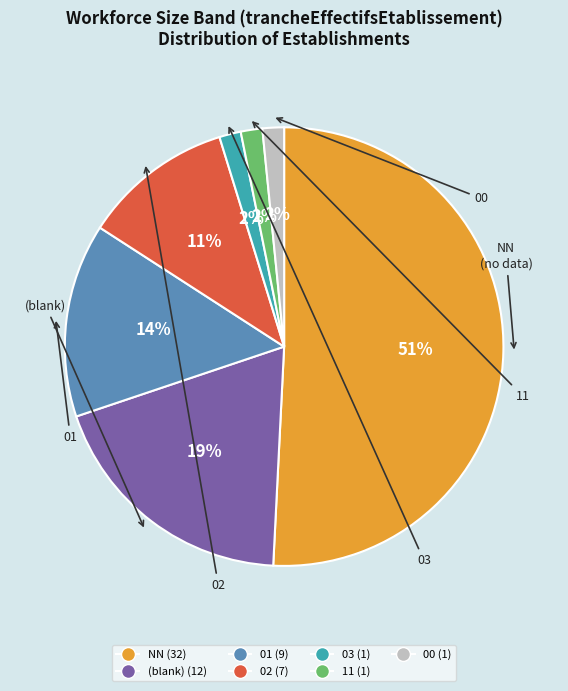

Which slice is the smallest?

00